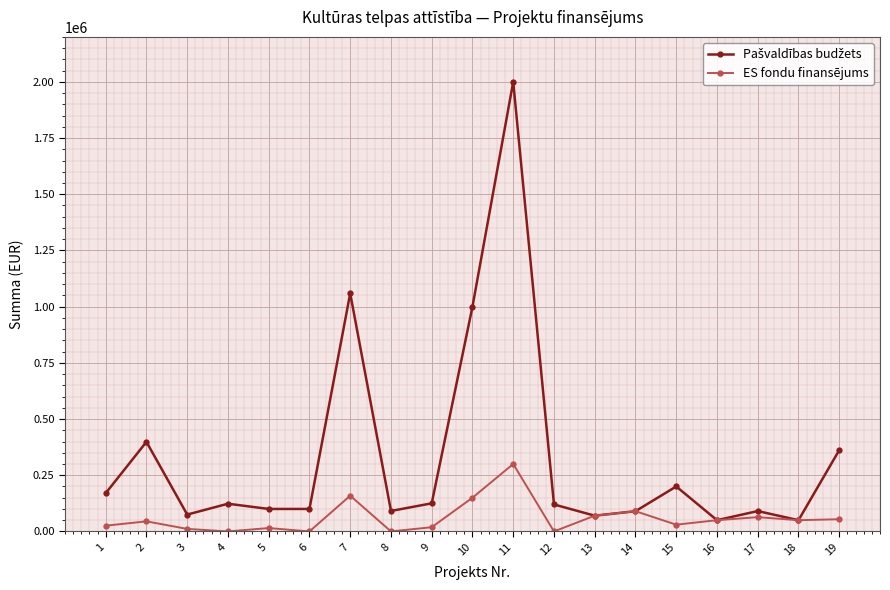

What is the greatest value displayed?

2000000.0